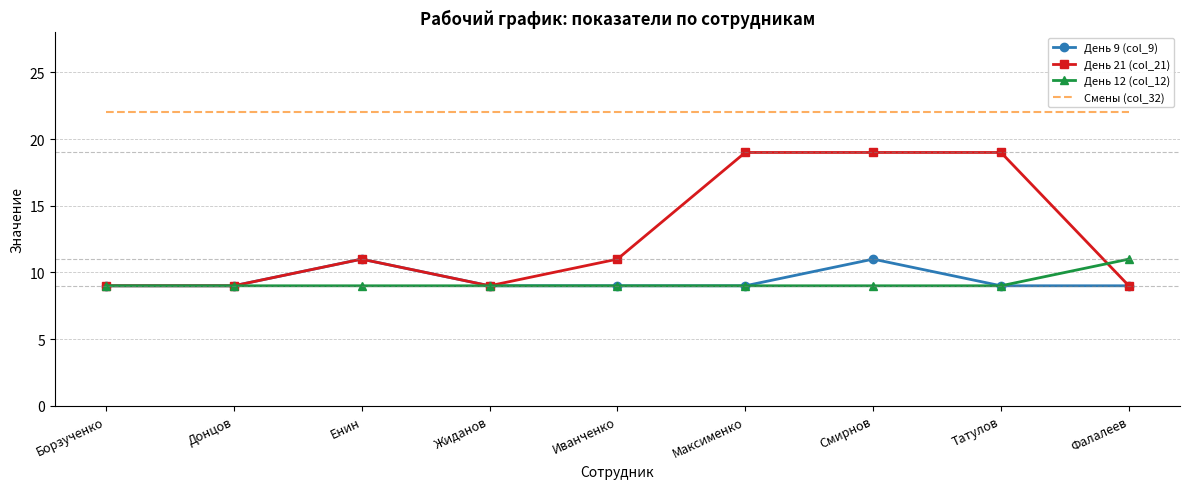

What is the total value across all series at Смирнов?

61